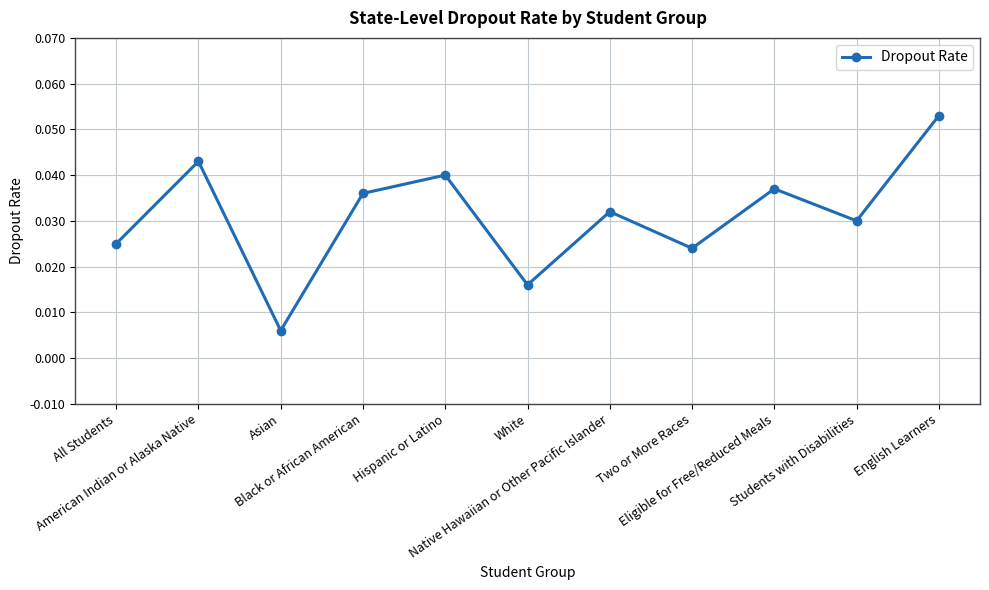

How many values are between 0 and 1?

11